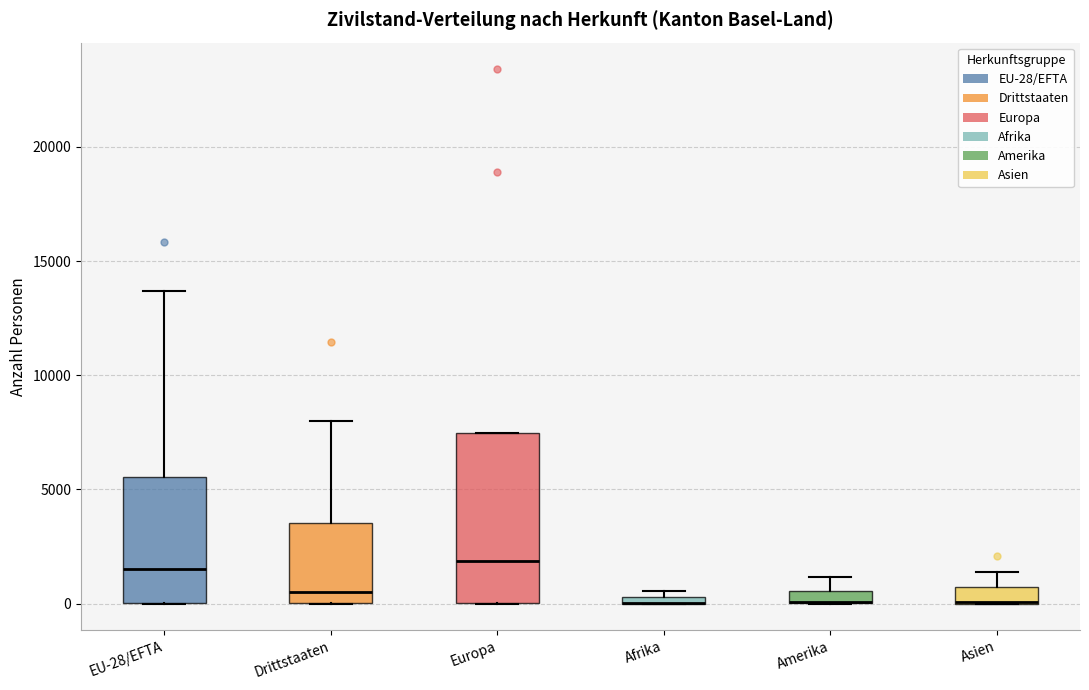

Which box is the tallest, from its lower edge to its upper edge?

Europa